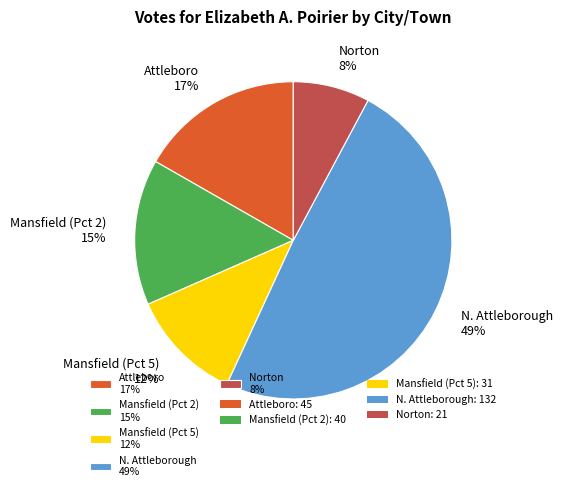

What is the smallest slice in the pie chart?

Norton